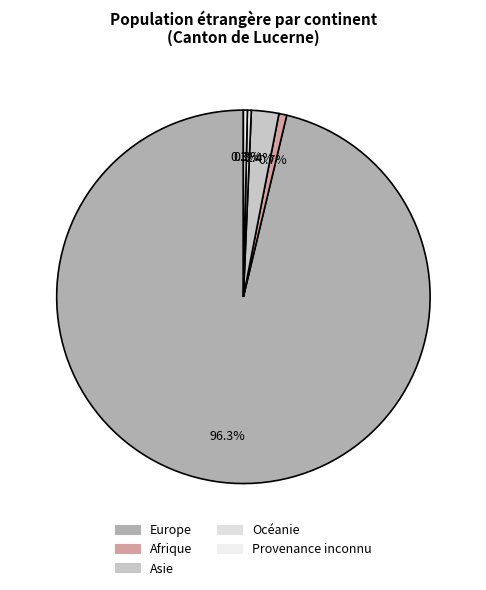

What is the total percentage of Provenance inconnu and Asie?

2.7%